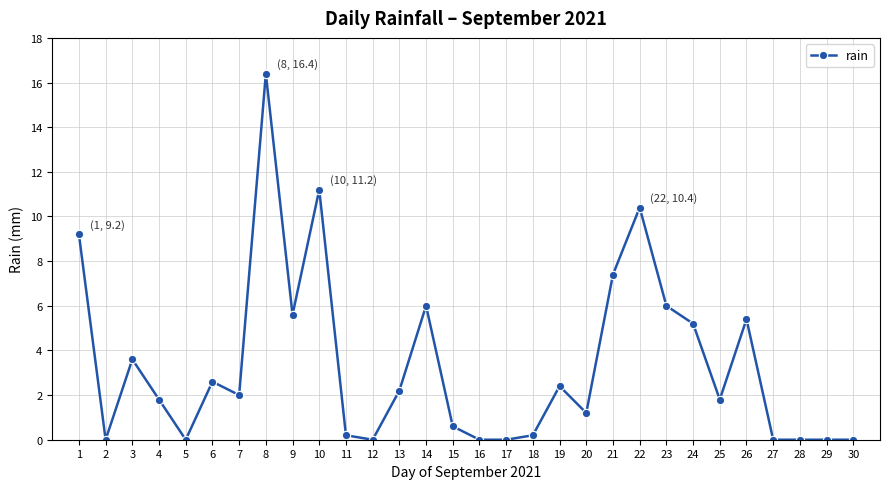

What is the value of the 8th point from the left?

16.4